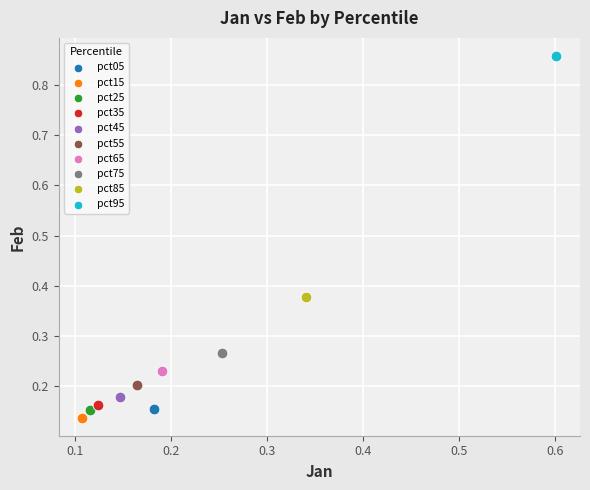

Which series reaches the minimum Y coordinate?

pct15